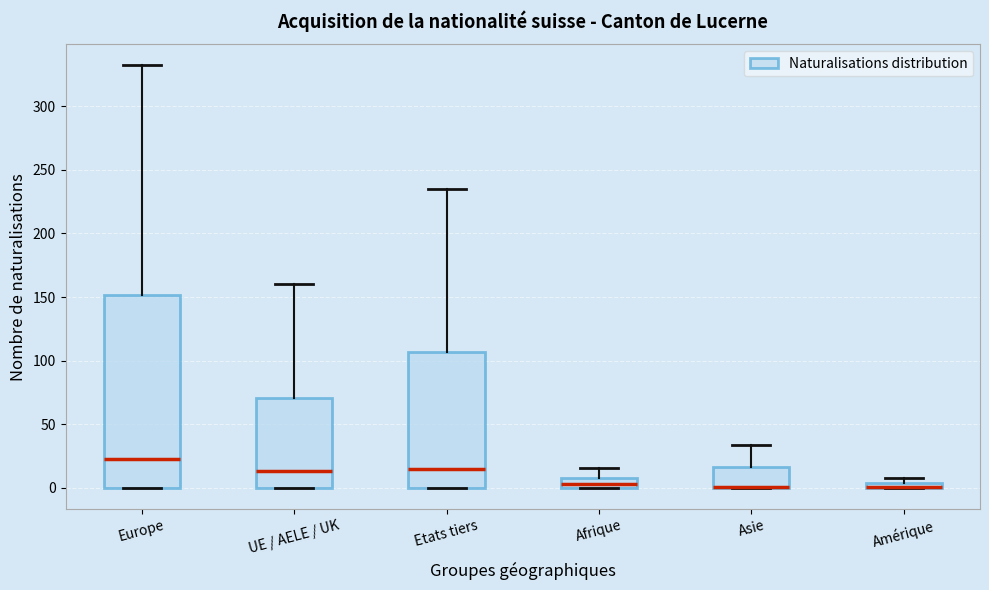

Which box is the tallest, from its lower edge to its upper edge?

Europe